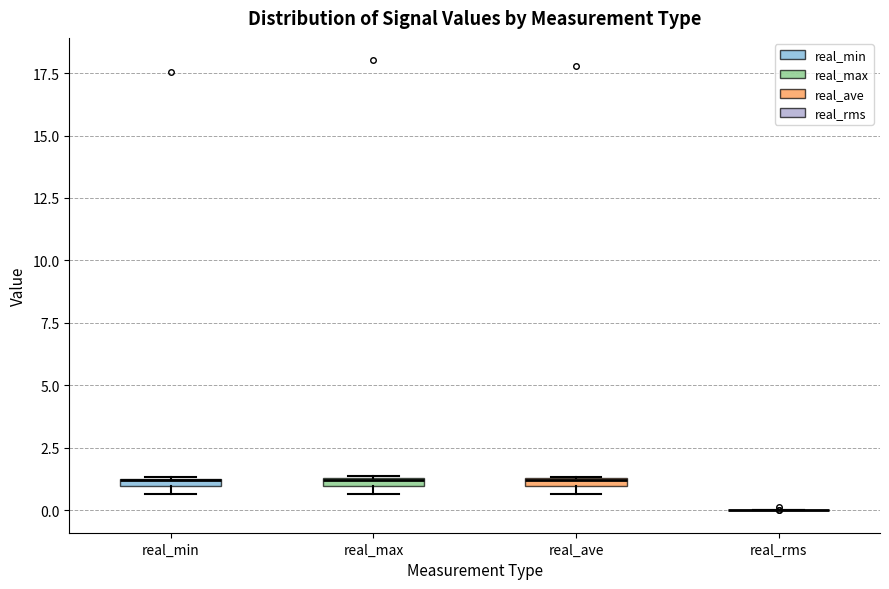

Where is the upper edge of the box for real_max on the y-axis? The values are not printed on the chart, so give them approximately, as read against the axis.

1.5